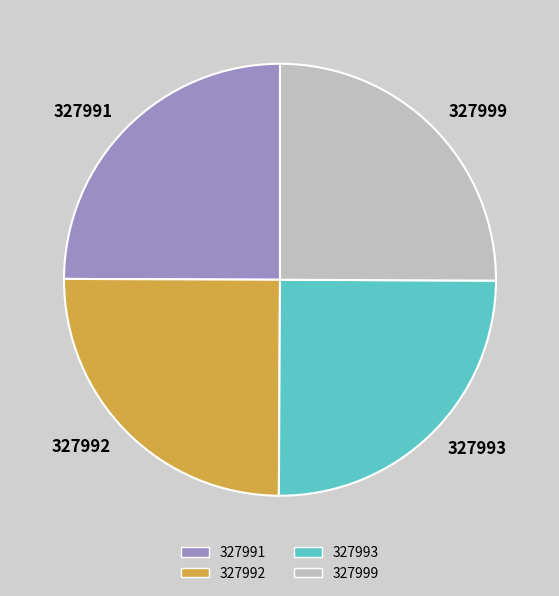

True or false: 327992 accounts for 32% of the total.

False